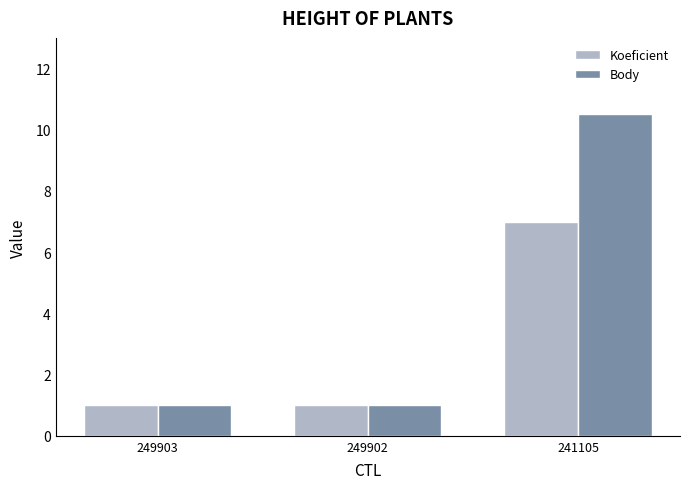

What is the maximum value for Koeficient?

7.0